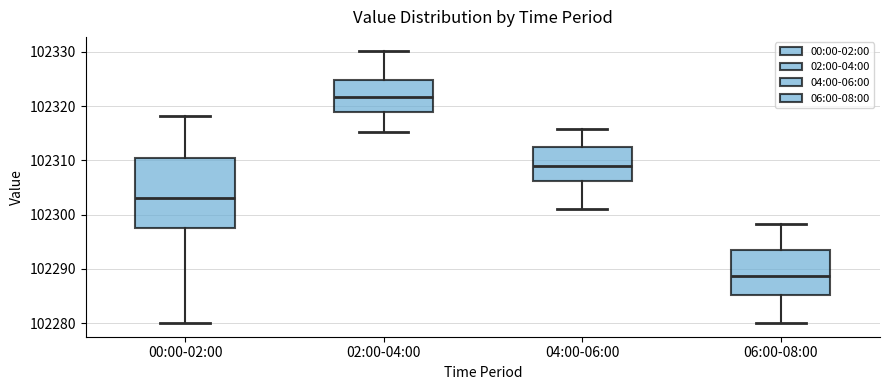

Reading left to right, read every box against the y-axis: the position of its median line, the range the box covers, and the ends of its whiskers. The values are not printed on the chart, so give them approximately, as read against the axis.

00:00-02:00: median 102303, box 102298 to 102310, whiskers 102280 to 102318
02:00-04:00: median 102322, box 102319 to 102325, whiskers 102315 to 102330
04:00-06:00: median 102309, box 102306 to 102313, whiskers 102301 to 102316
06:00-08:00: median 102289, box 102285 to 102294, whiskers 102280 to 102298